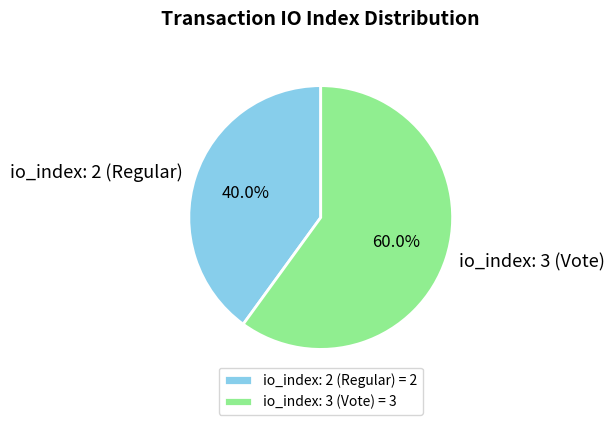

Rank the categories by value from lowest to highest.

io_index: 2 (Regular), io_index: 3 (Vote)